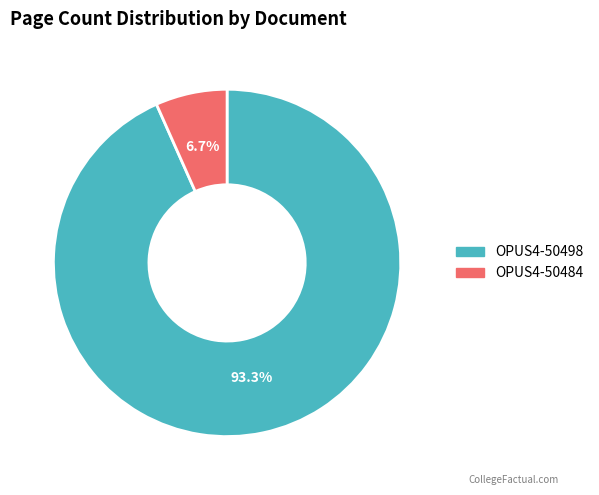

Combined, what portion of the pie is OPUS4-50484 and OPUS4-50498?

100.0%